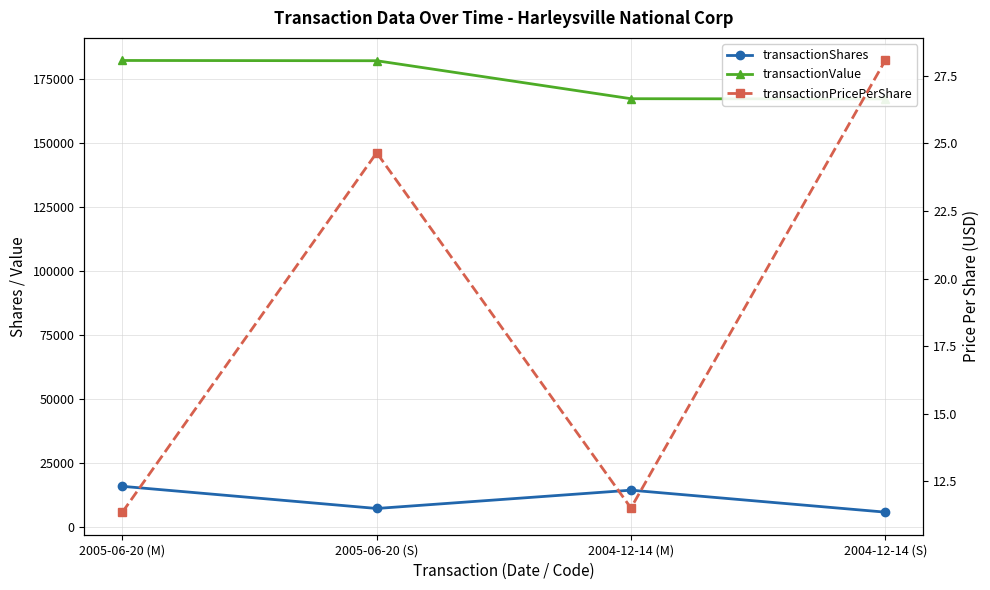

True or false: transactionPricePerShare and transactionShares cross at least once.

False